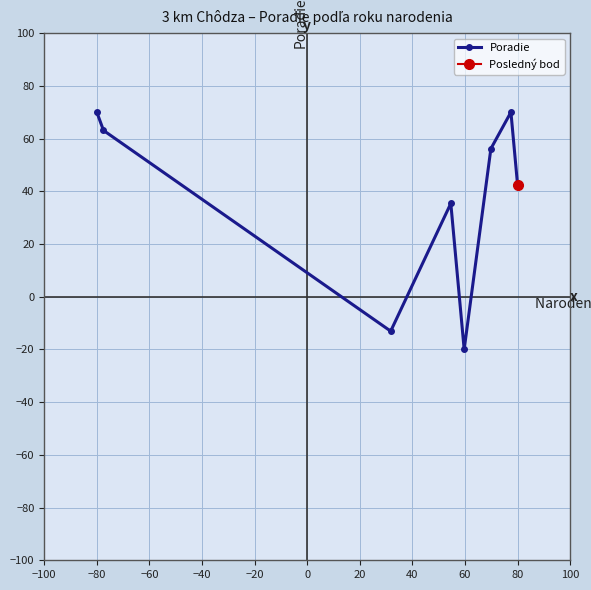

True or false: Poradie has more than 2 points higher than both neighbors.

False